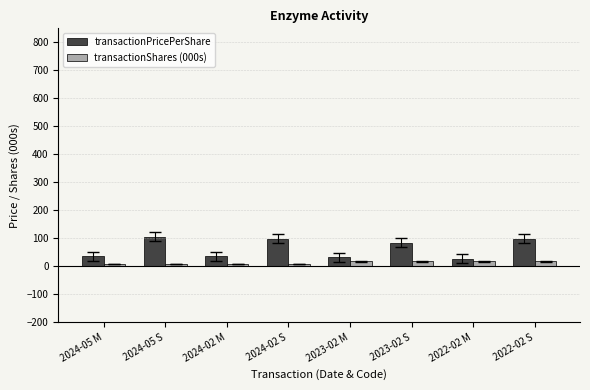

What is the spread (max minus min) of values at 2024-02 M?

27.1